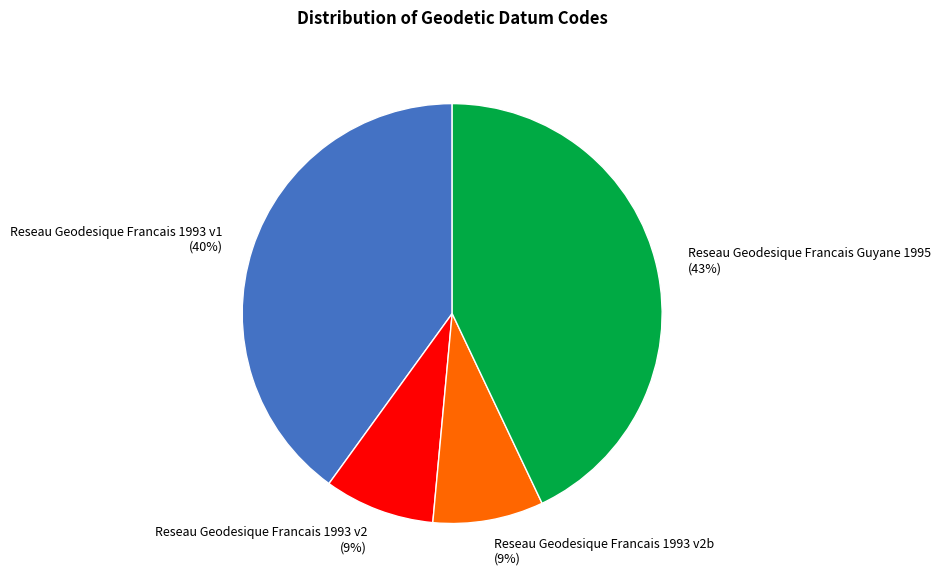

Combined, do Reseau Geodesique Francais 1993 v1 (40%) and Reseau Geodesique Francais 1993 v2 (9%) account for over 50%?

No